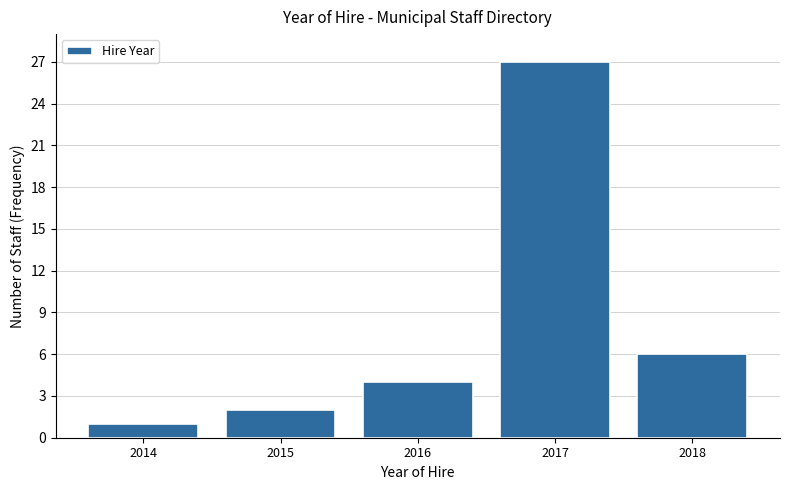

Reading left to right, list every bar in this chart as the range it spans on the x-axis followed by its height. The values are not printed on the chart, so give them approximately, as read against the axis.

2013.5 to 2014.5: 1
2014.5 to 2015.5: 2
2015.5 to 2016.5: 4
2016.5 to 2017.5: 27
2017.5 to 2018.5: 6